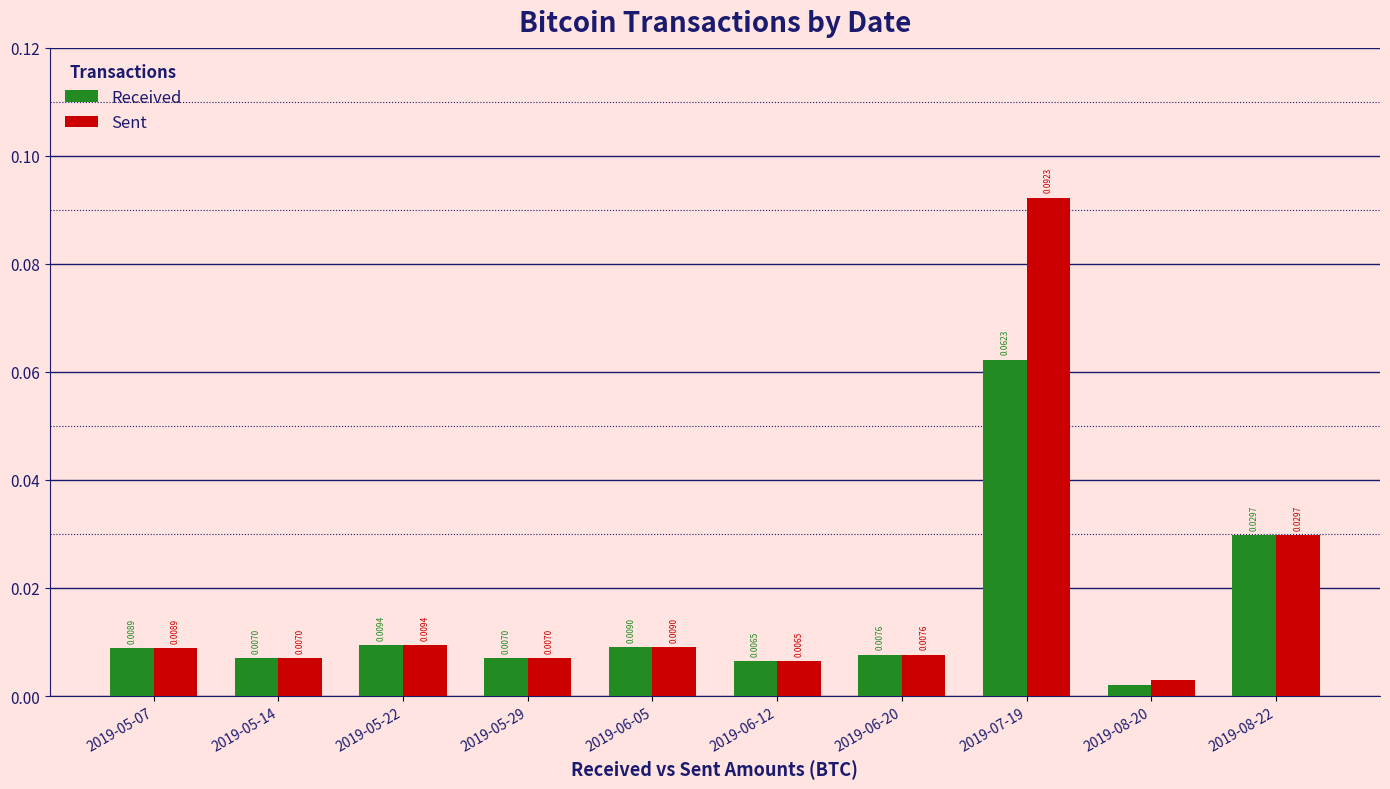

Is the value of Sent at 2019-06-12 greater than the value of Received at 2019-05-29?

No